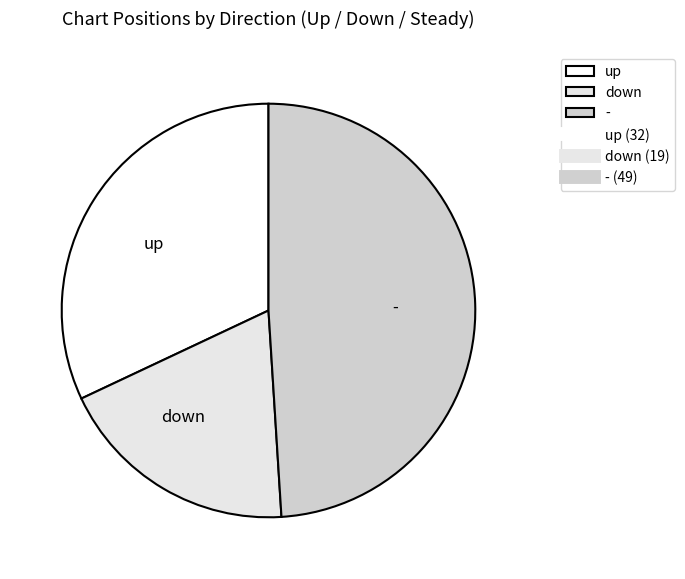

What is the ratio of the value at down to the value at up?

0.6